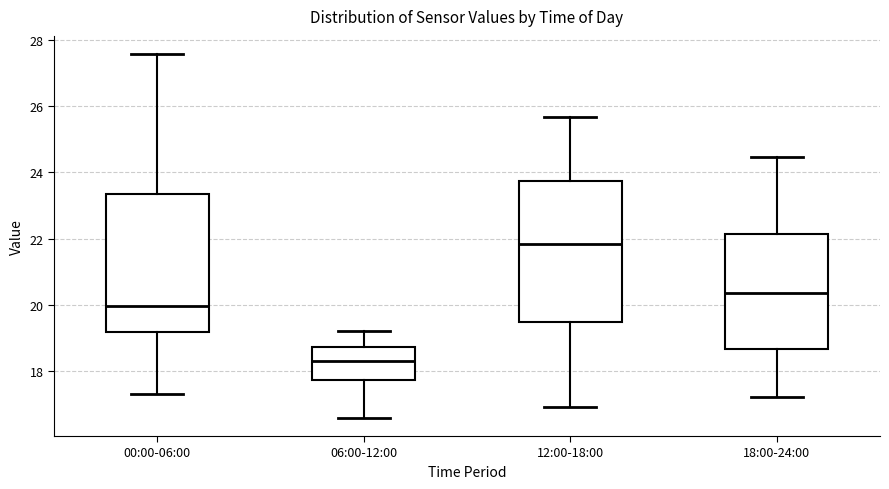

Reading left to right, transcribe this box plot: for each box, give where its median line is, the range the box spans, and where its two whiskers end, as read against the y-axis. The values are not printed on the chart, so give them approximately, as read against the axis.

00:00-06:00: median 20.0, box 19.2 to 23.4, whiskers 17.4 to 27.6
06:00-12:00: median 18.4, box 17.8 to 18.8, whiskers 16.6 to 19.2
12:00-18:00: median 21.8, box 19.4 to 23.8, whiskers 17.0 to 25.6
18:00-24:00: median 20.4, box 18.6 to 22.2, whiskers 17.2 to 24.4